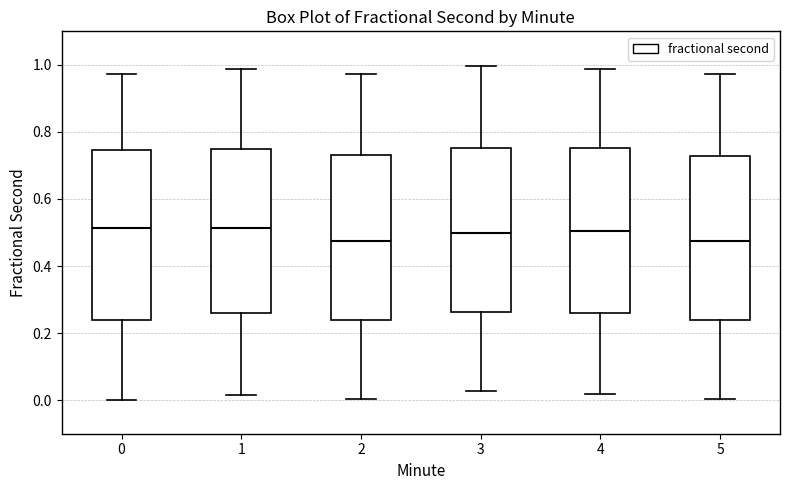

Reading left to right, read every box against the y-axis: the position of its median line, the range the box covers, and the ends of its whiskers. The values are not printed on the chart, so give them approximately, as read against the axis.

0: median 0.52, box 0.24 to 0.74, whiskers 0.00 to 0.98
1: median 0.52, box 0.26 to 0.74, whiskers 0.02 to 0.98
2: median 0.48, box 0.24 to 0.72, whiskers 0.00 to 0.98
3: median 0.50, box 0.26 to 0.76, whiskers 0.02 to 1.00
4: median 0.50, box 0.26 to 0.76, whiskers 0.02 to 0.98
5: median 0.48, box 0.24 to 0.72, whiskers 0.00 to 0.98